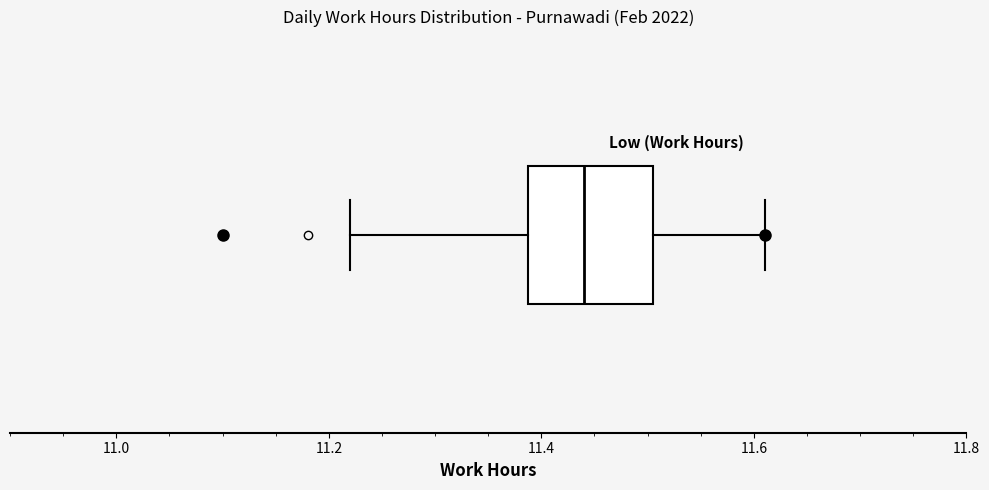

Read this box plot against the x-axis: the position of the median line, the range covered by the box, and the ends of both whiskers. The values are not printed on the chart, so give them approximately, as read against the axis.

median 11.44, box 11.38 to 11.50, whiskers 11.22 to 11.62